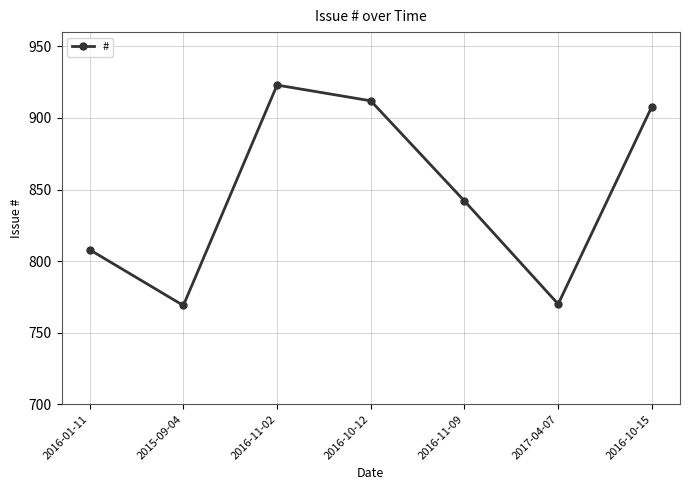

What is the change in value from 2016-11-09 to 2016-10-15?

+66